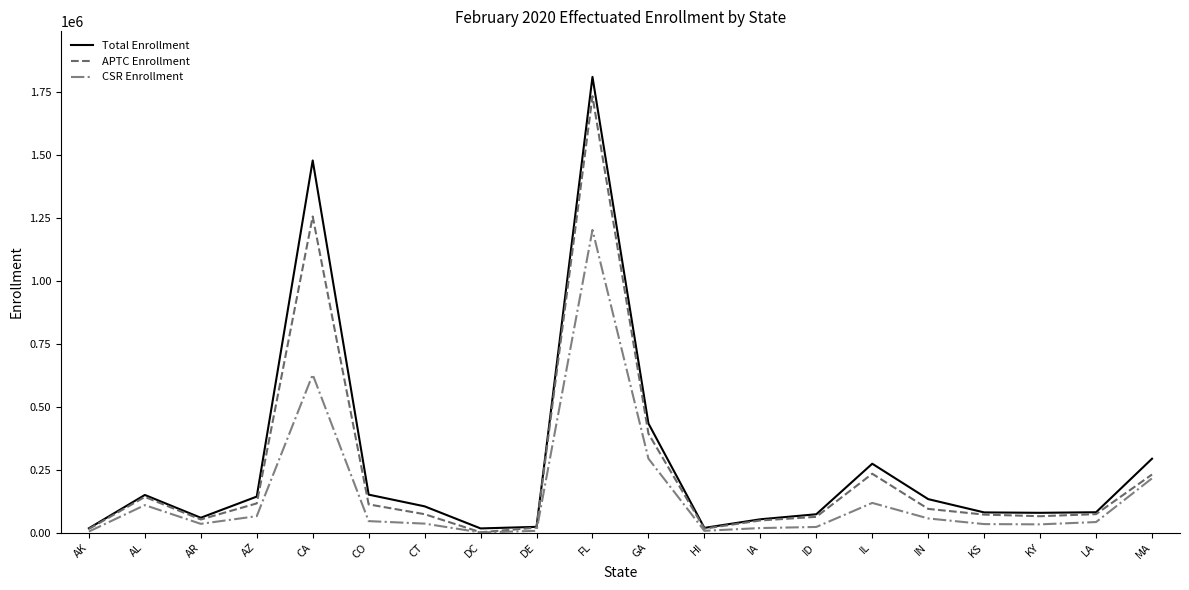

At which category does Total Enrollment reach its first local peak?

AL